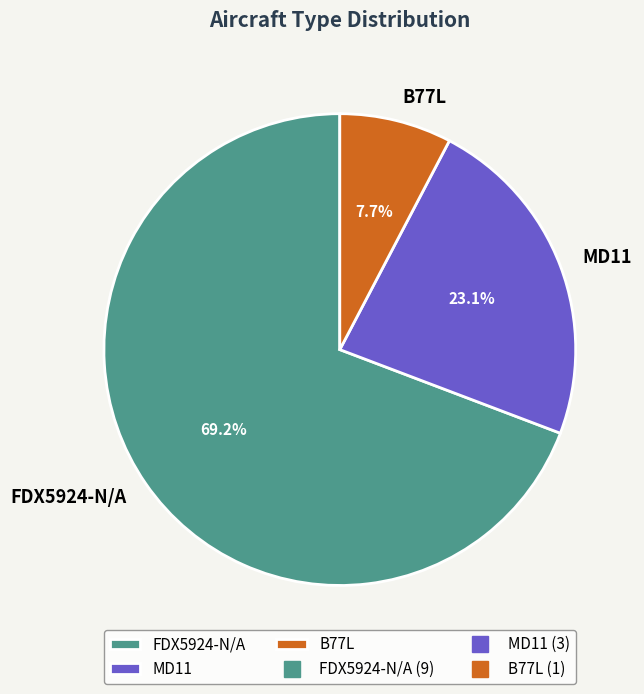

What is the ratio of the value at MD11 to the value at B77L?

3.0